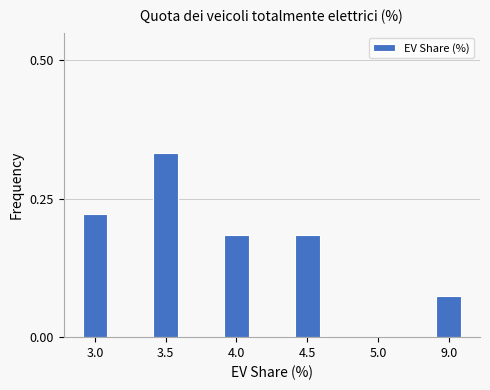

True or false: the data shows 0.4 at 3.0.

False